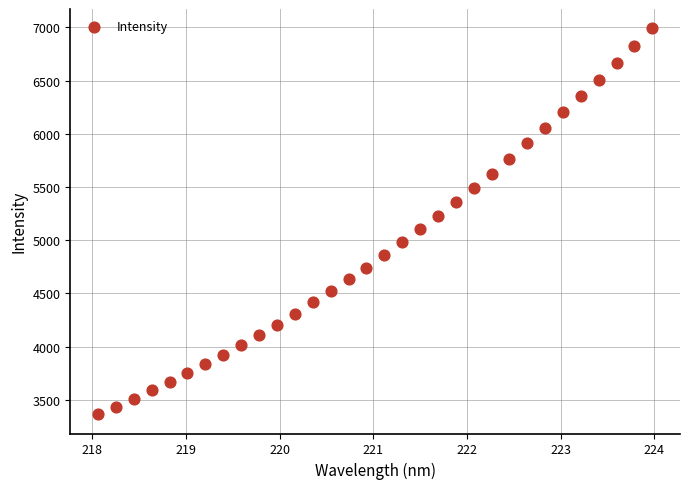

What is the range of X values (max minus min)?

5.9